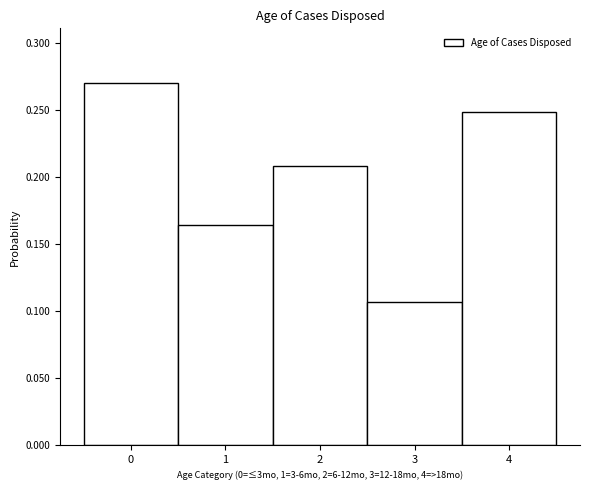

Reading left to right, list every bar in this chart as the range it spans on the x-axis followed by its height. The values are not printed on the chart, so give them approximately, as read against the axis.

-0.5 to 0.5: 0.270
0.5 to 1.5: 0.165
1.5 to 2.5: 0.210
2.5 to 3.5: 0.105
3.5 to 4.5: 0.250